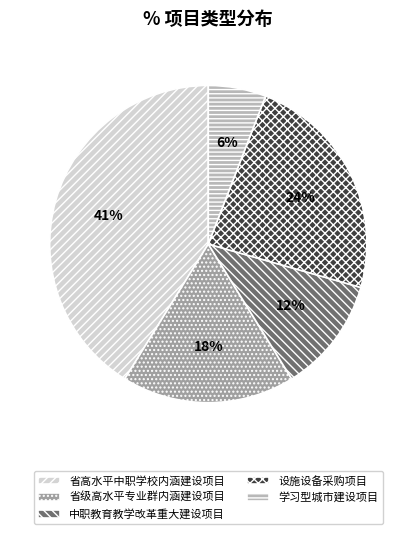

To the nearest percent, what is the difference between the 学习型城市建设项目 and 中职教育教学改革重大建设项目 slice percentages?

6%